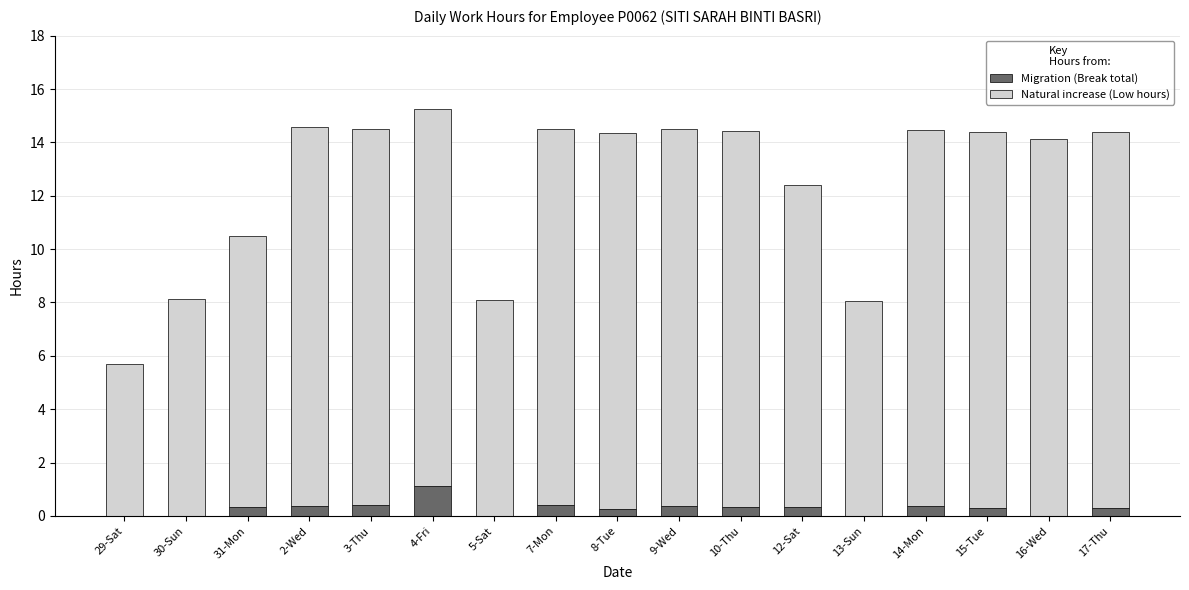

What is the total value across all series at 4-Fri?

15.3